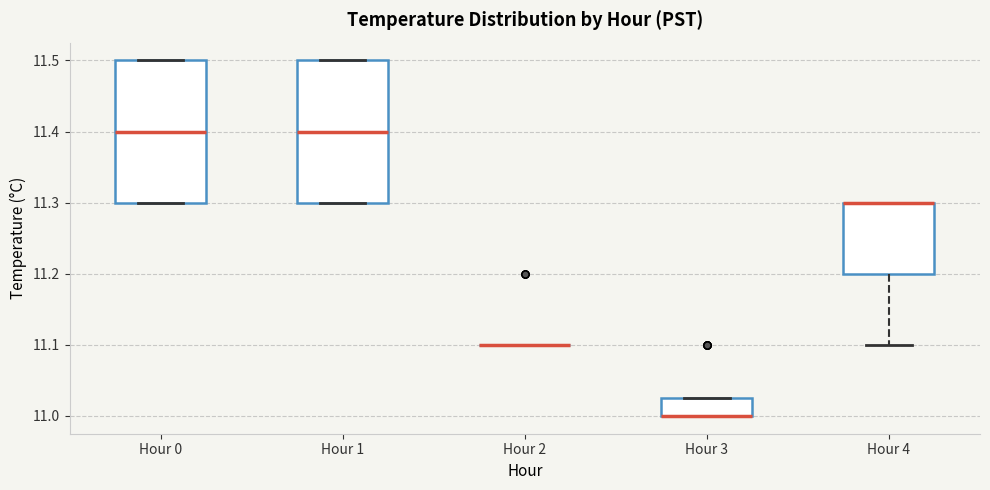

Where does the median line of the box for Hour 1 sit on the y-axis? The values are not printed on the chart, so give them approximately, as read against the axis.

11.40